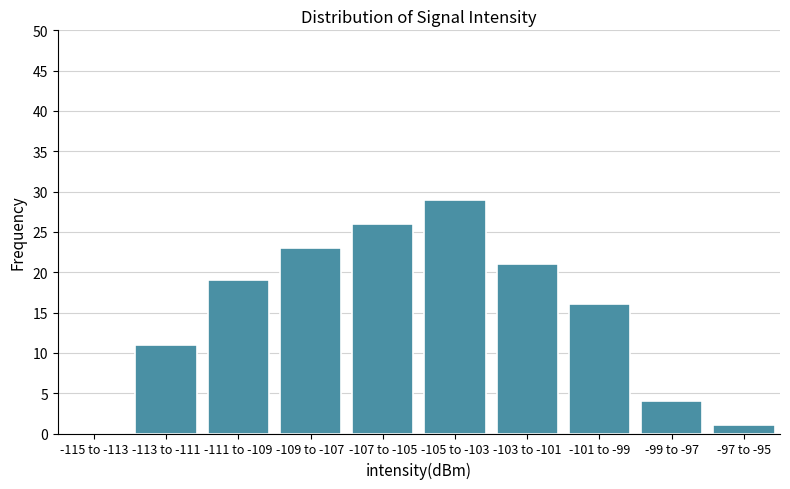

Reading left to right, extract all data points from this chart.

-115 to -113=0	-113 to -111=11	-111 to -109=19	-109 to -107=23	-107 to -105=26	-105 to -103=29	-103 to -101=21	-101 to -99=16	-99 to -97=4	-97 to -95=1